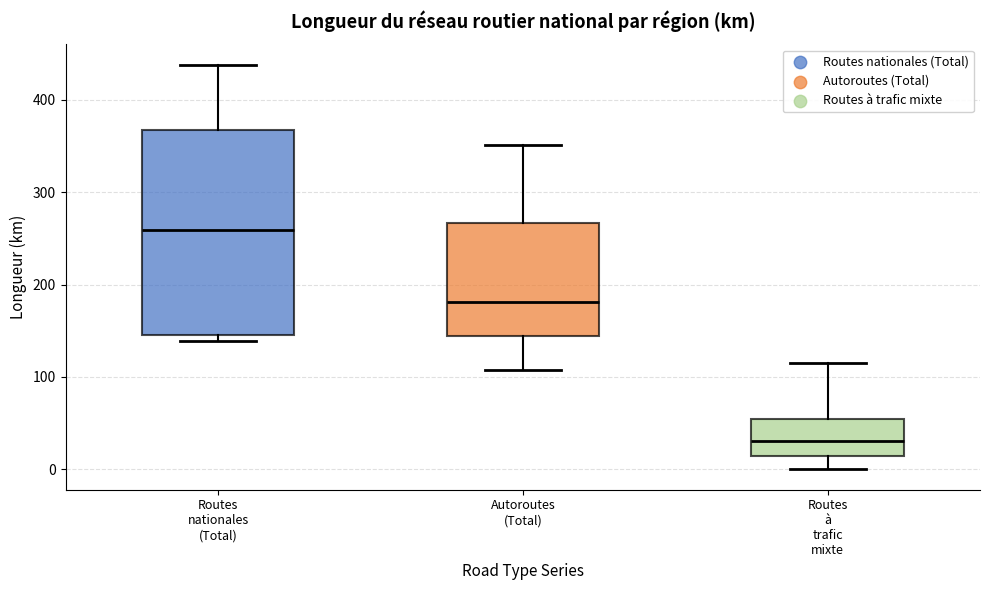

Where is the lower edge of the box for Routes à trafic mixte on the y-axis? The values are not printed on the chart, so give them approximately, as read against the axis.

10